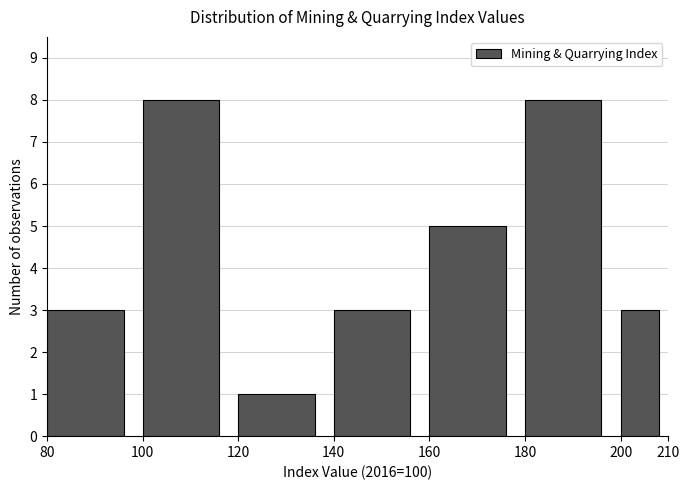

How tall is the bar that spans 160 to 180 on the x-axis? The values are not printed on the chart, so give them approximately, as read against the axis.

5